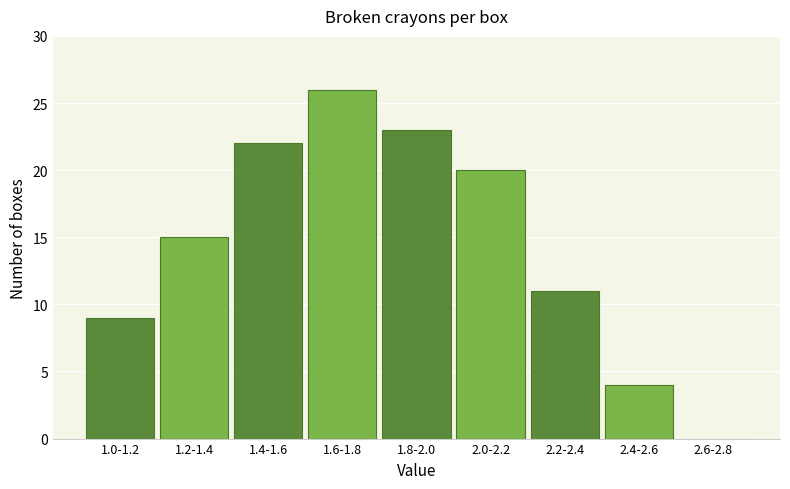

Reading left to right, extract all data points from this chart.

1.0-1.2=9	1.2-1.4=15	1.4-1.6=22	1.6-1.8=26	1.8-2.0=23	2.0-2.2=20	2.2-2.4=11	2.4-2.6=4	2.6-2.8=0